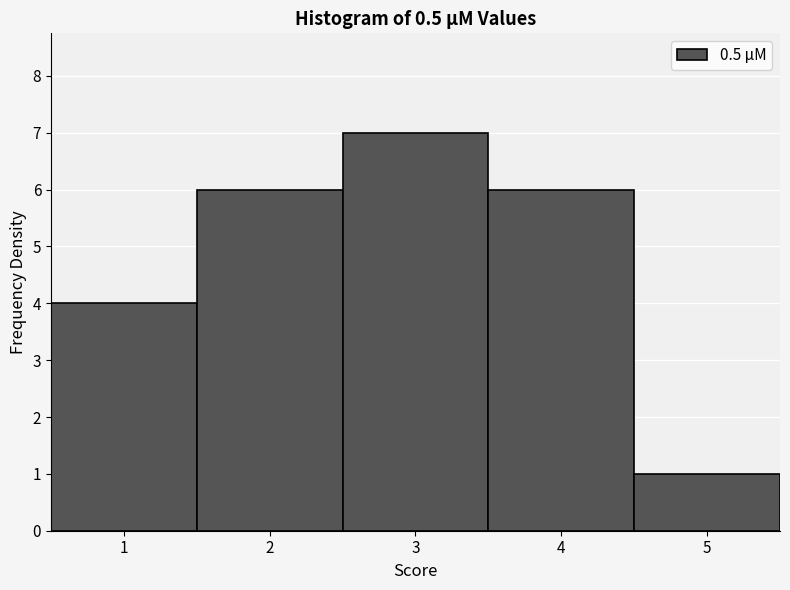

Reading left to right, list every bar in this chart as the range it spans on the x-axis followed by its height. The values are not printed on the chart, so give them approximately, as read against the axis.

0.5 to 1.5: 4
1.5 to 2.5: 6
2.5 to 3.5: 7
3.5 to 4.5: 6
4.5 to 5.5: 1